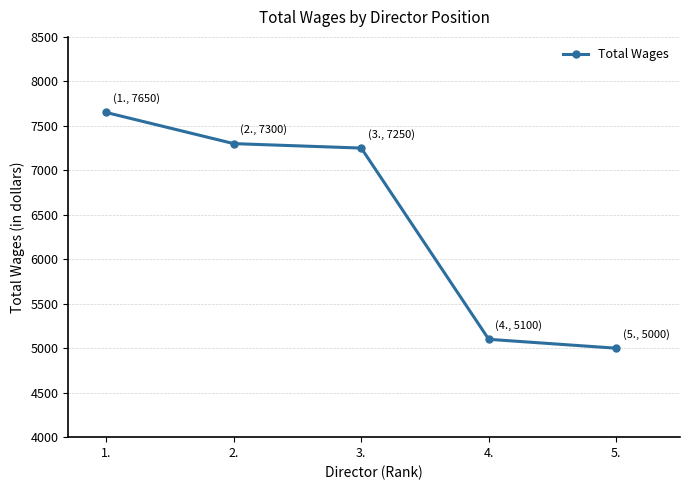

Is it true that the value at 3. is 4253?

False